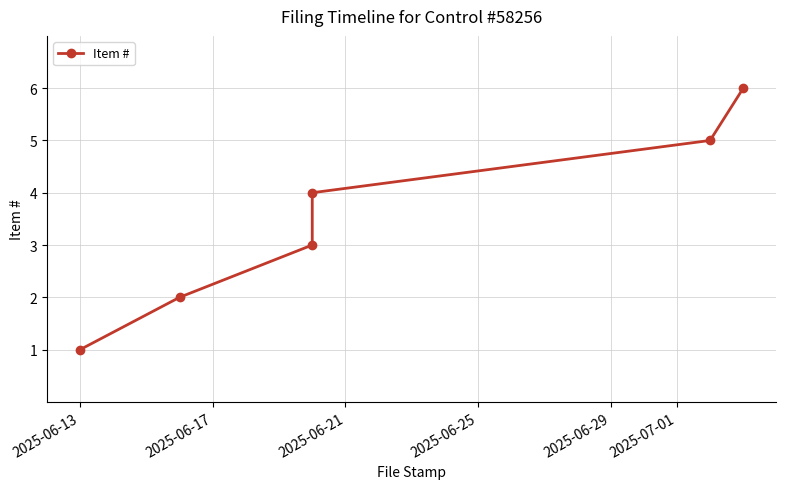

Reading left to right, extract all data points from this chart.

1	2	3	4	5	6